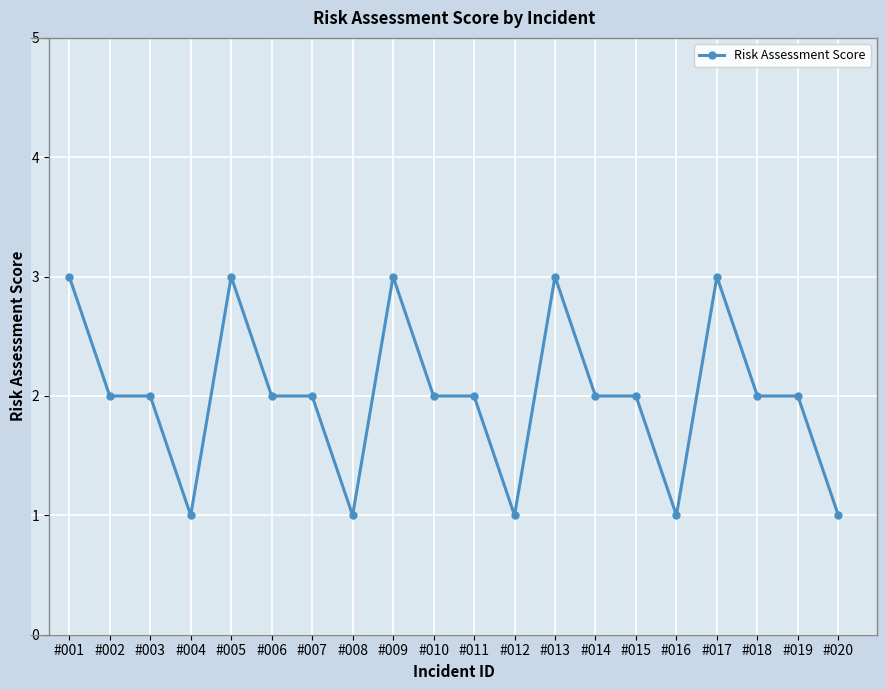

True or false: the data has more than 0 interior local peaks.

True